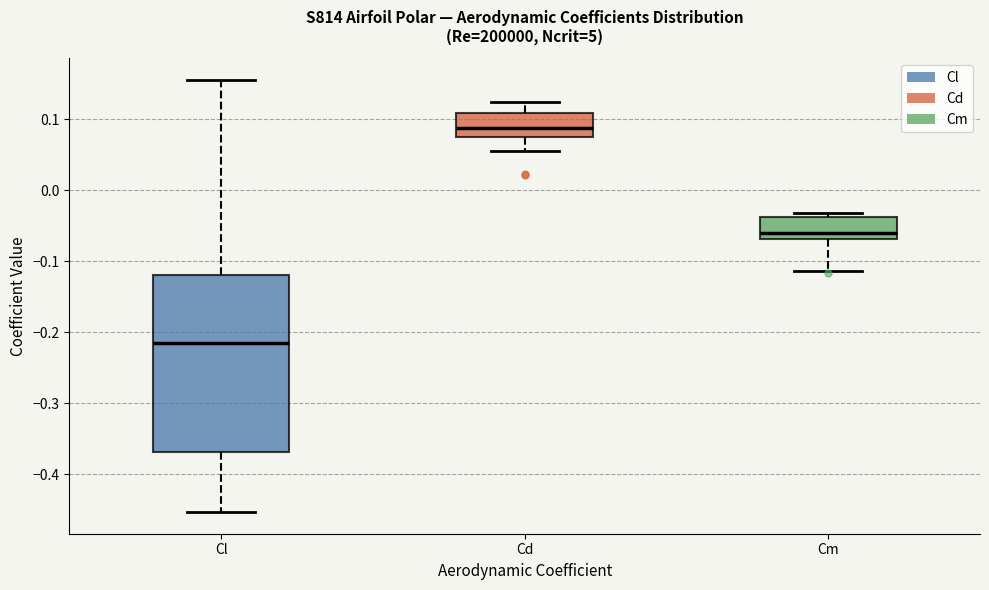

Which box is the tallest, from its lower edge to its upper edge?

Cl